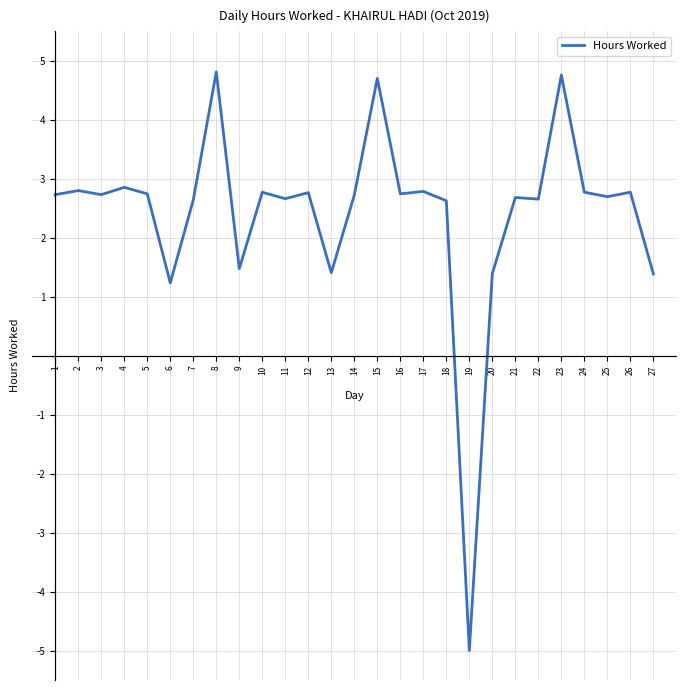

Which category has the lowest value across all series?

19